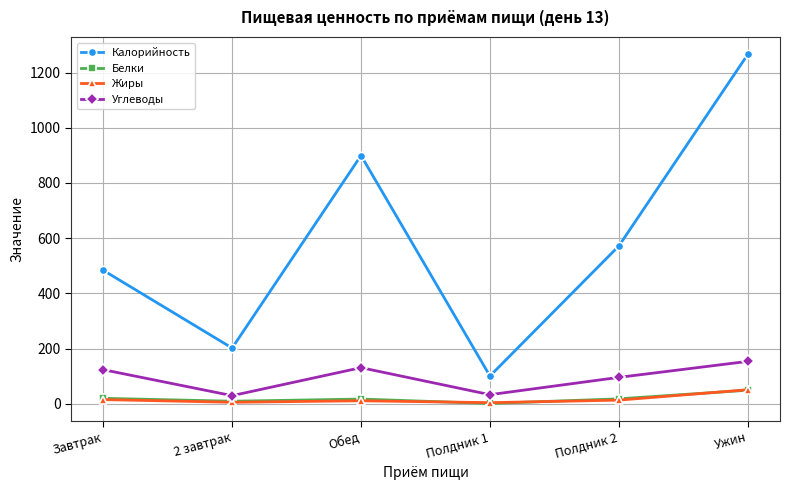

At which category does Углеводы reach its first local peak?

Обед